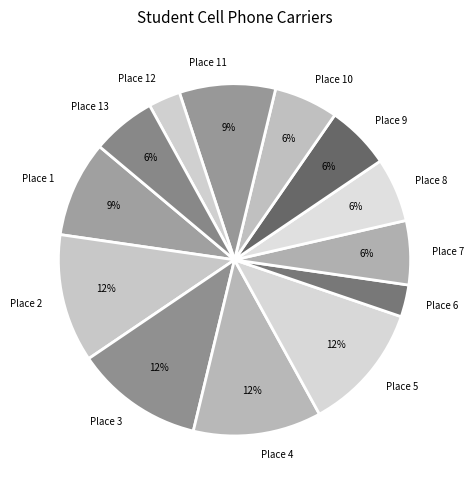

Does Place 4 account for over 50% of the chart?

No